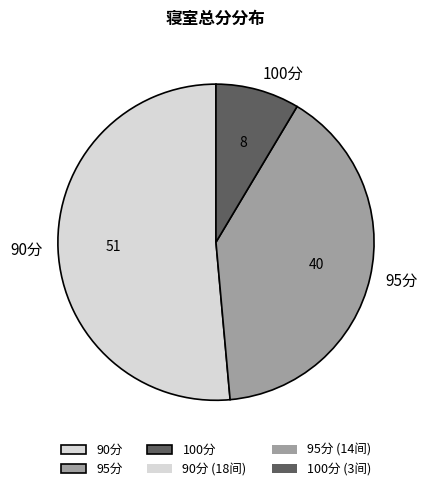

Is the sum of 90分 and 95分 greater than half?

Yes